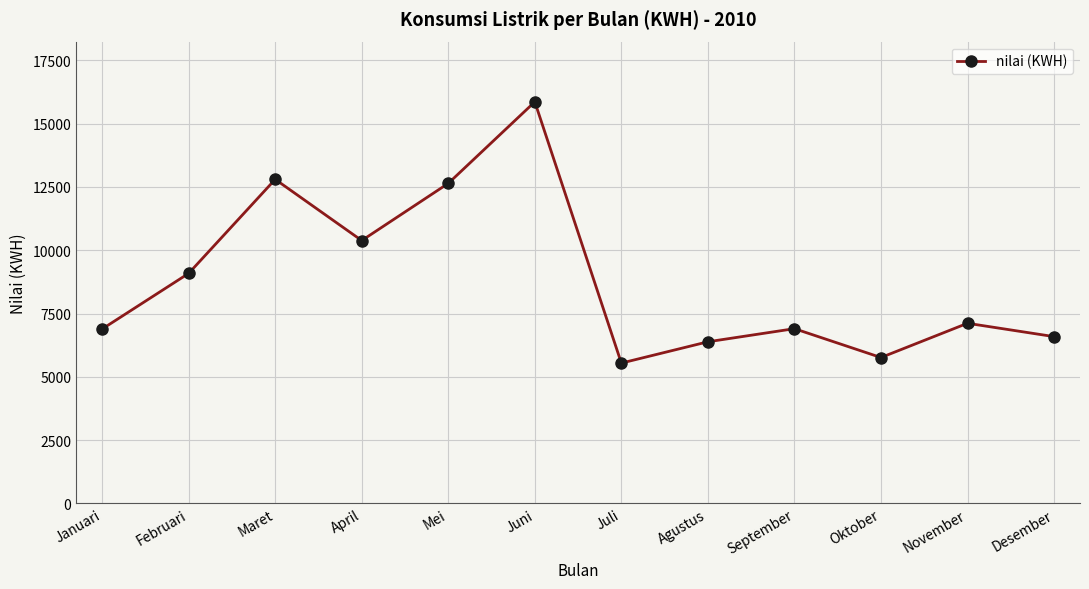

Where is the data nearest to the value 10702?

April